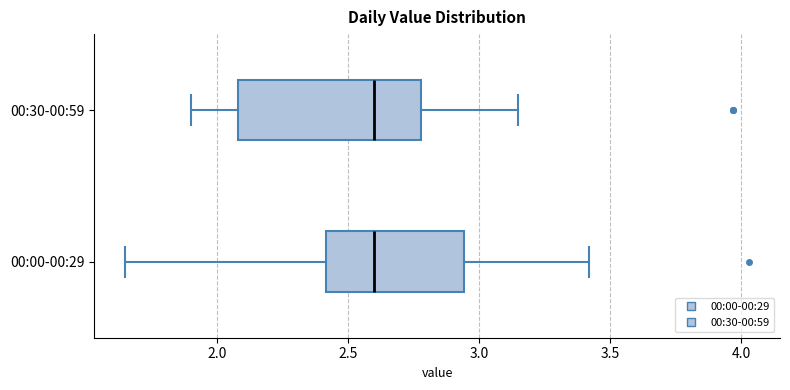

Where is the right edge of the box for 00:00-00:29 on the x-axis? The values are not printed on the chart, so give them approximately, as read against the axis.

2.95